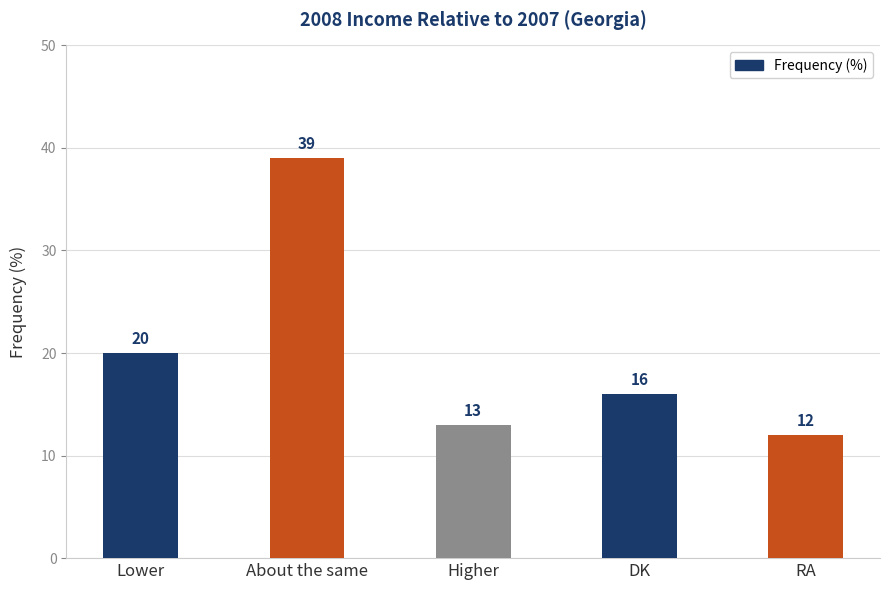

What position from the left is Lower?

1